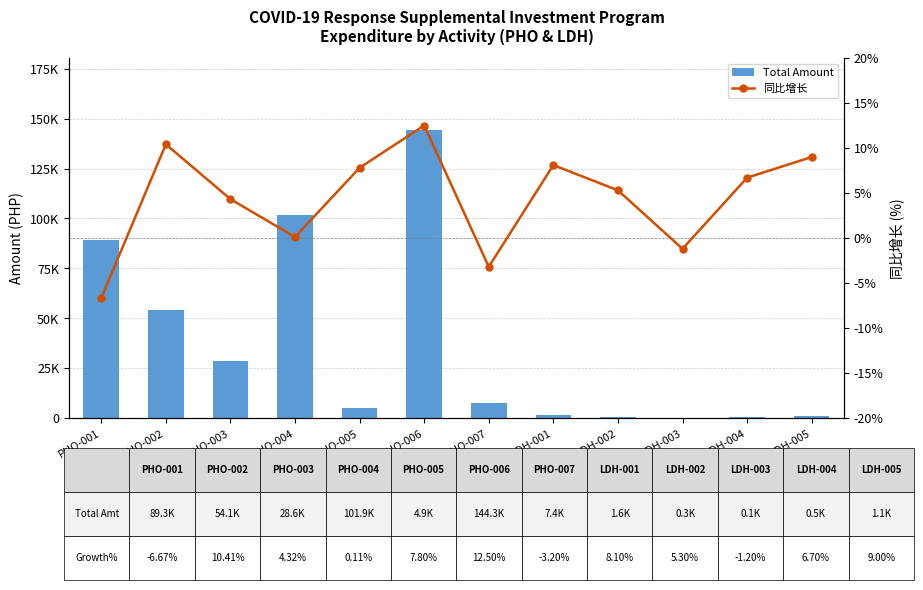

What value does the 同比增长 series have at LDH-001?

8.1